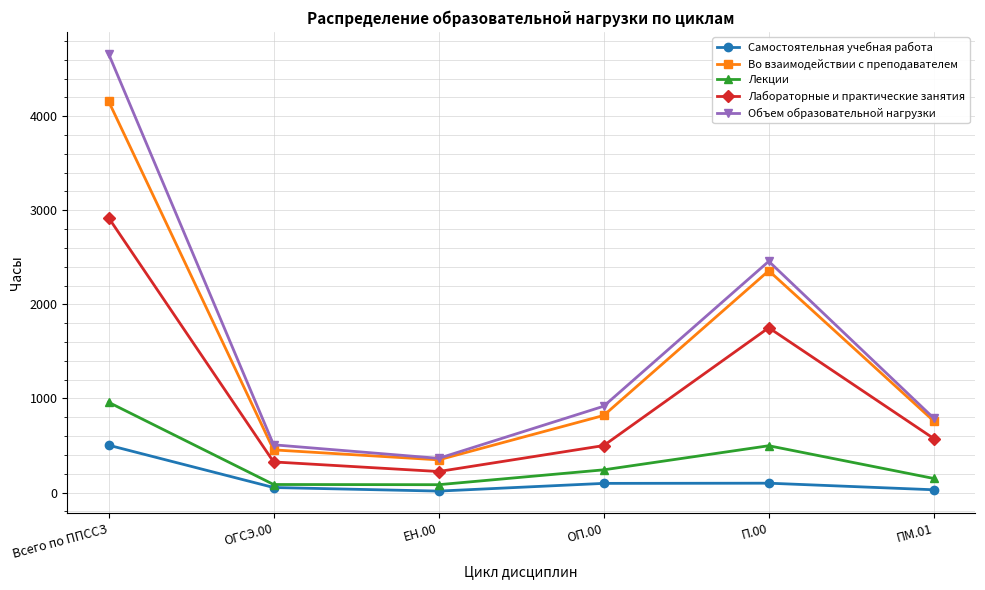

What is the sum of the Лабораторные и практические занятия values at П.00 and ОП.00?

2252